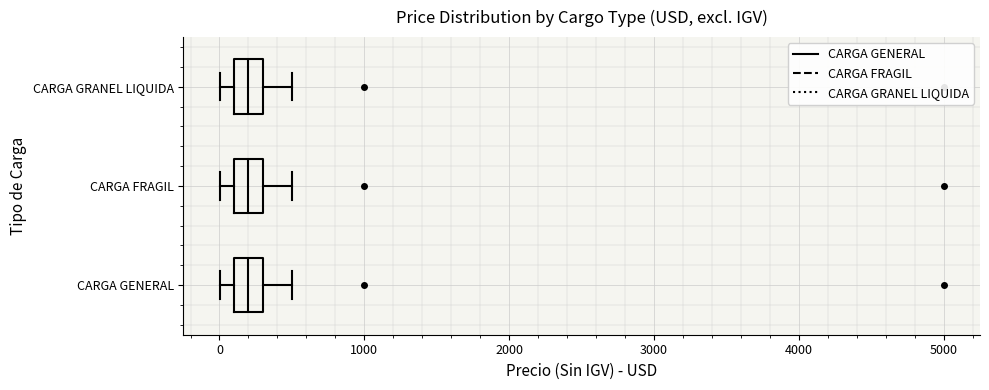

Reading bottom to top, read every box against the x-axis: the position of its median line, the range the box covers, and the ends of its whiskers. The values are not printed on the chart, so give them approximately, as read against the axis.

CARGA GENERAL: median 200, box 100 to 300, whiskers 0 to 500
CARGA FRAGIL: median 200, box 100 to 300, whiskers 0 to 500
CARGA GRANEL LIQUIDA: median 200, box 100 to 300, whiskers 0 to 500